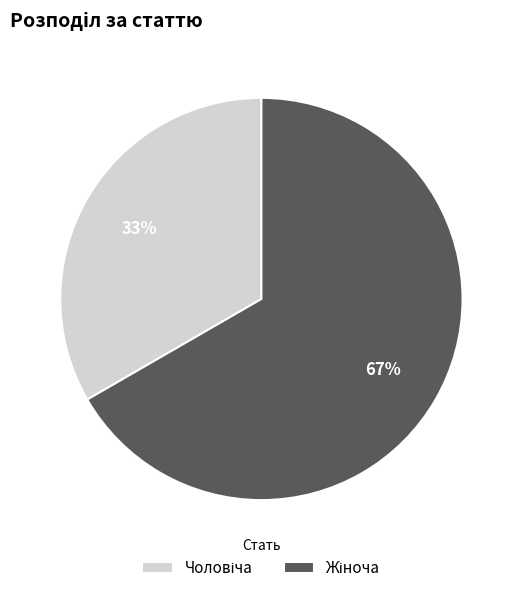

Does any single category account for the majority?

Yes